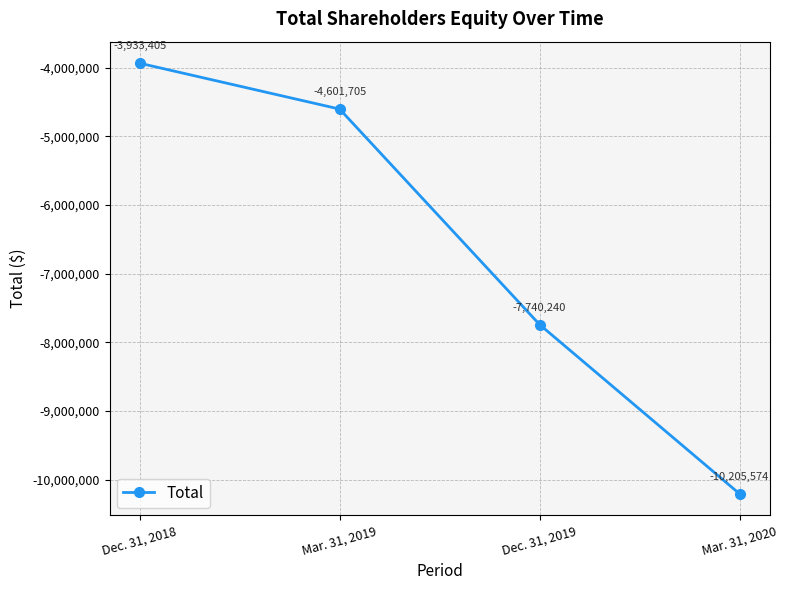

What is the sum of all values?

-26480924